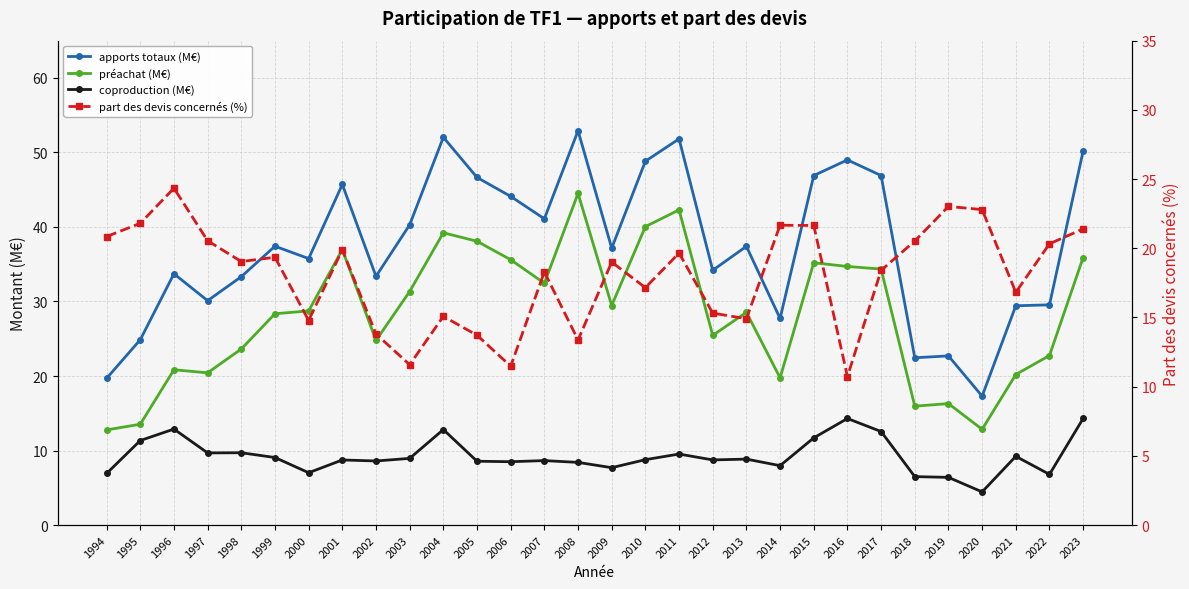

How many data points in part des devis concernés (%) are above 19?

16